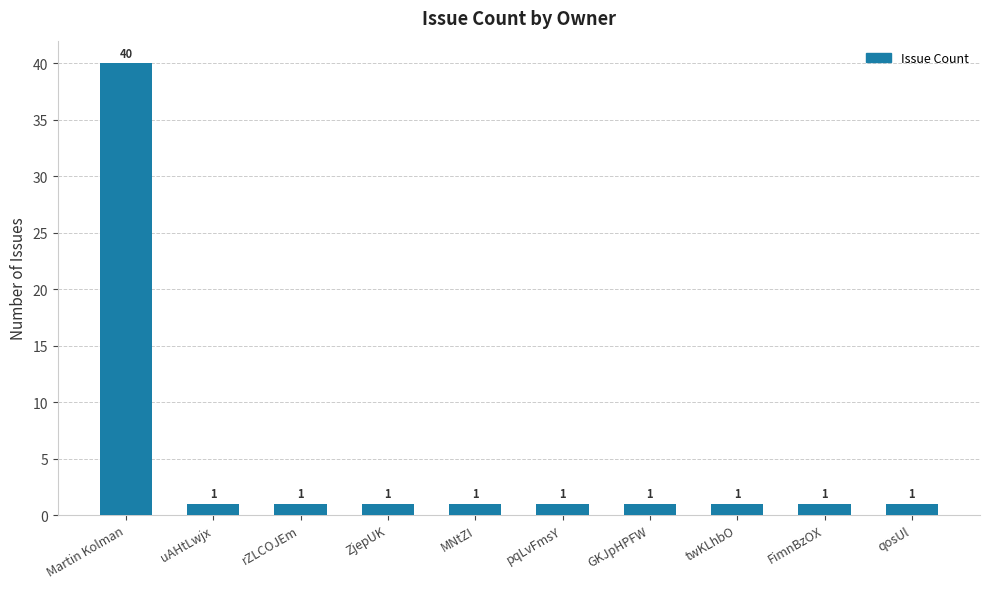

What is the ratio of the value at twKLhbO to the value at rZLCOJEm?

1.0